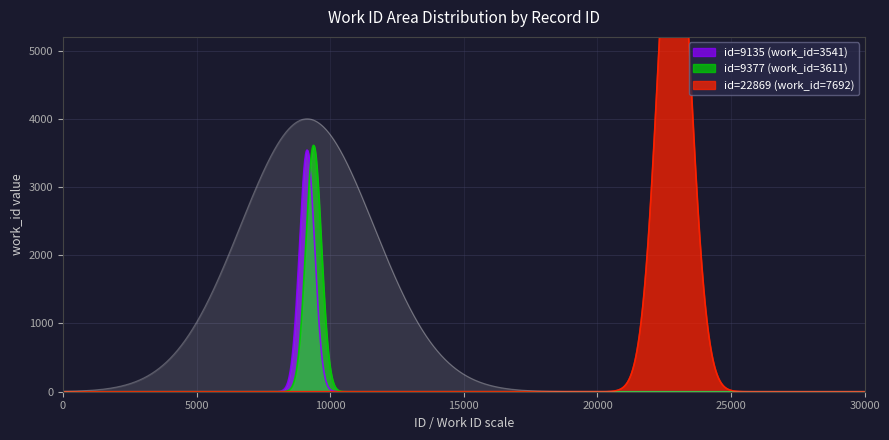

How many data points are less than 3611?

1